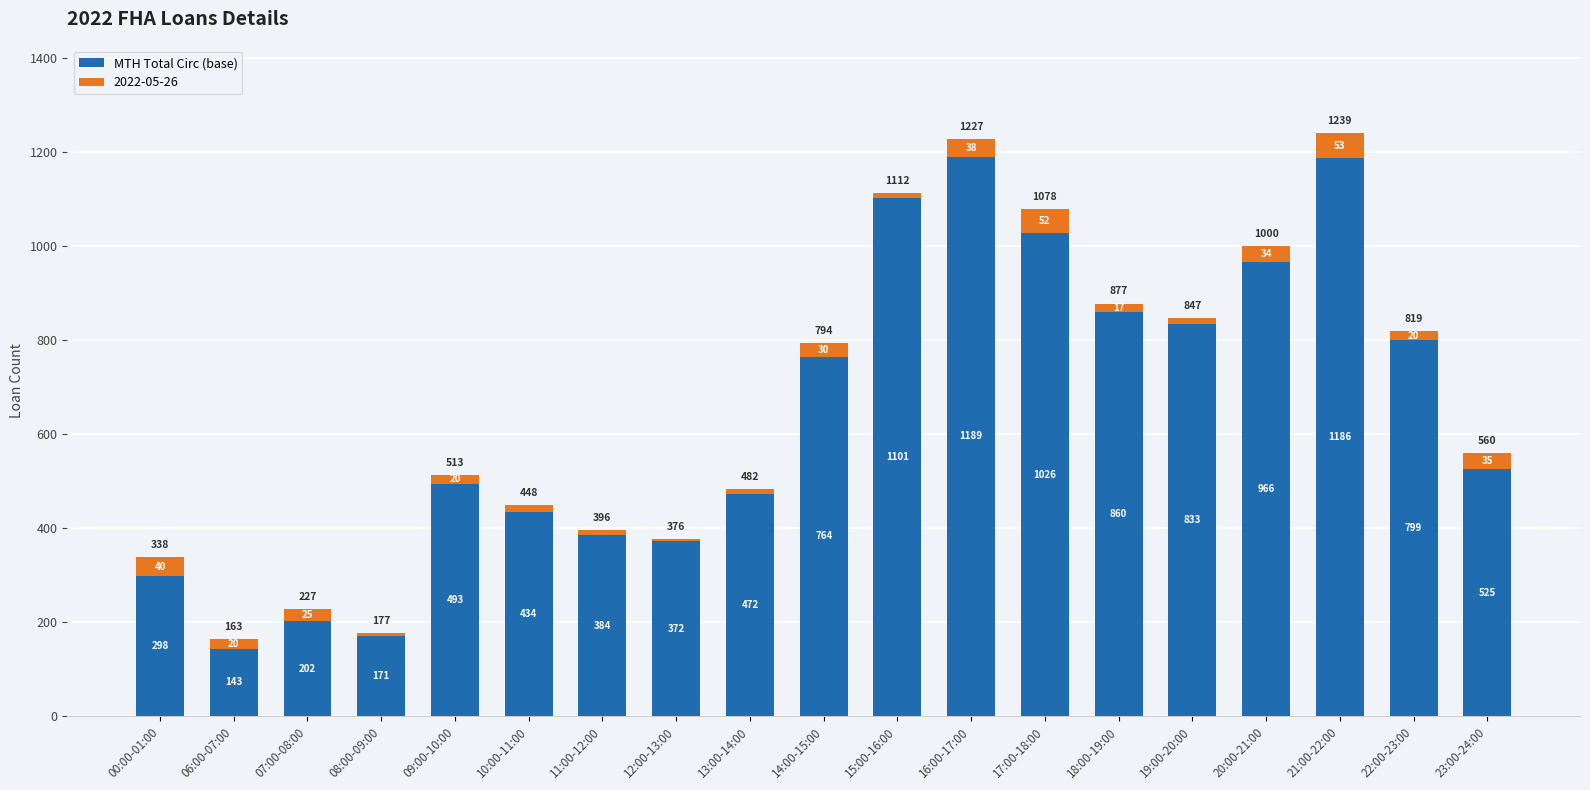

True or false: MTH Total Circ (base) has a value of 434 at 10:00-11:00.

True